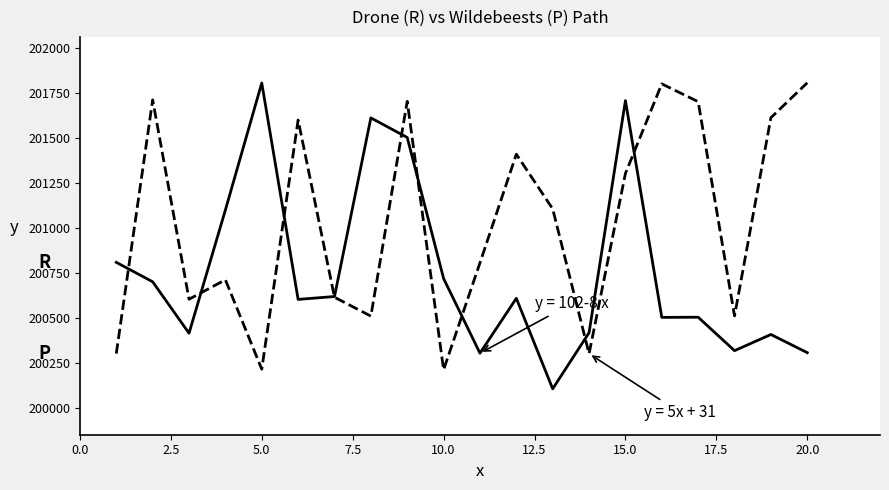

What is the minimum value shown in the chart?

200107